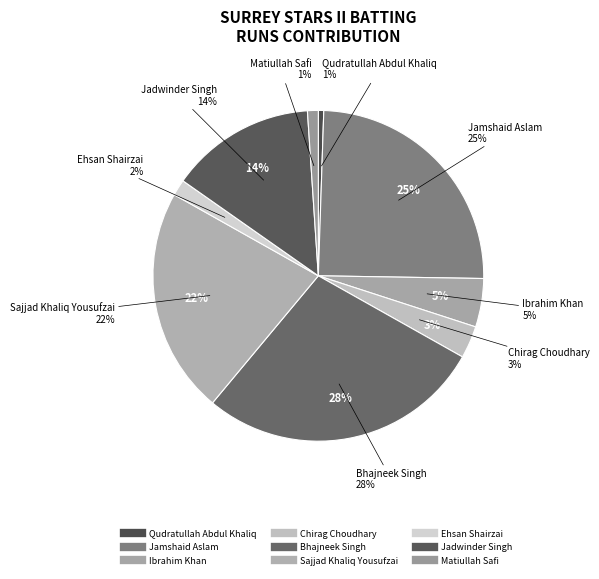

What is the largest slice in the pie chart?

Bhajneek Singh